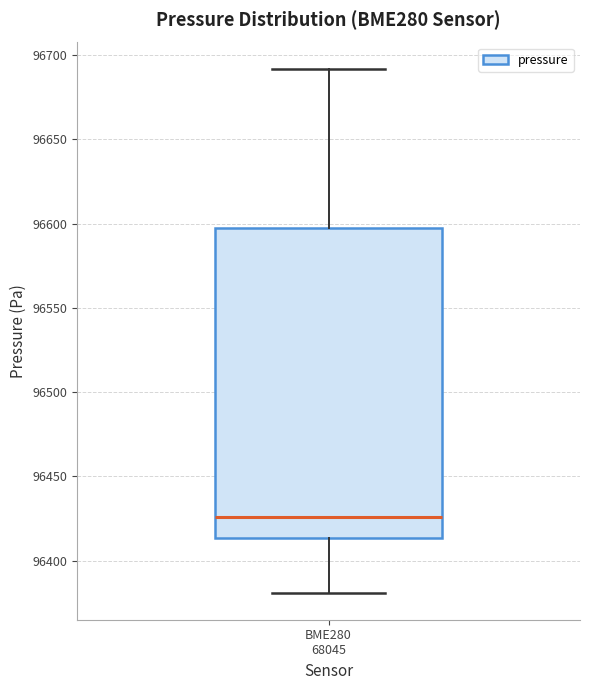

Read this box plot against the y-axis: the position of the median line, the range covered by the box, and the ends of both whiskers. The values are not printed on the chart, so give them approximately, as read against the axis.

median 96425, box 96415 to 96595, whiskers 96380 to 96690